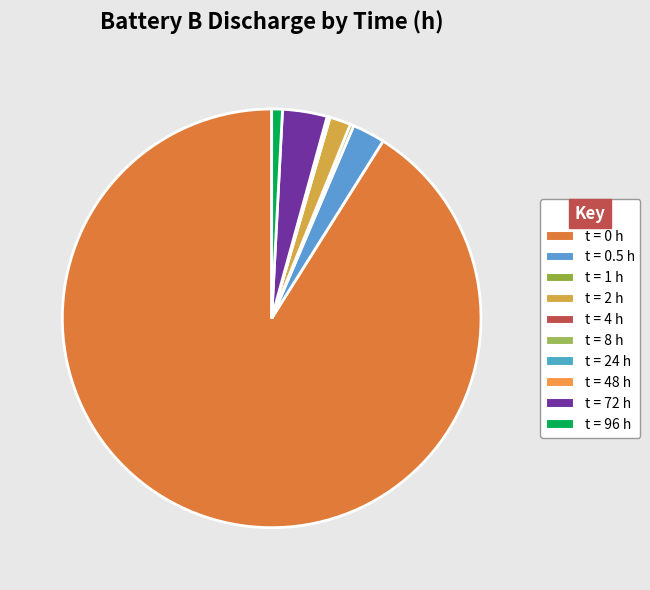

How many segments does this pie chart have?

10